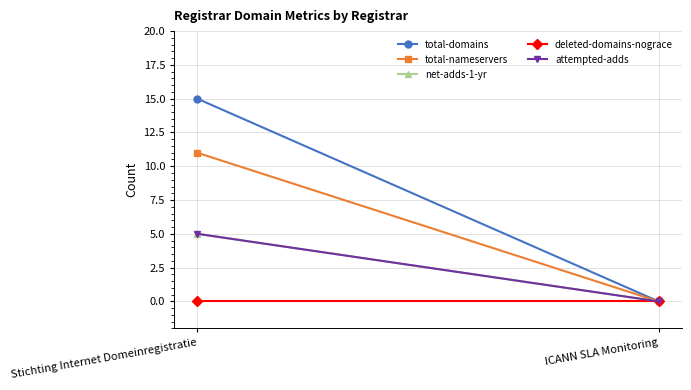

Reading left to right, list all the values displayed in this chart.

total-domains: Stichting Internet Domeinregistratie=15	ICANN SLA Monitoring=0
total-nameservers: Stichting Internet Domeinregistratie=11	ICANN SLA Monitoring=0
net-adds-1-yr: Stichting Internet Domeinregistratie=5	ICANN SLA Monitoring=0
deleted-domains-nograce: Stichting Internet Domeinregistratie=0	ICANN SLA Monitoring=0
attempted-adds: Stichting Internet Domeinregistratie=5	ICANN SLA Monitoring=0